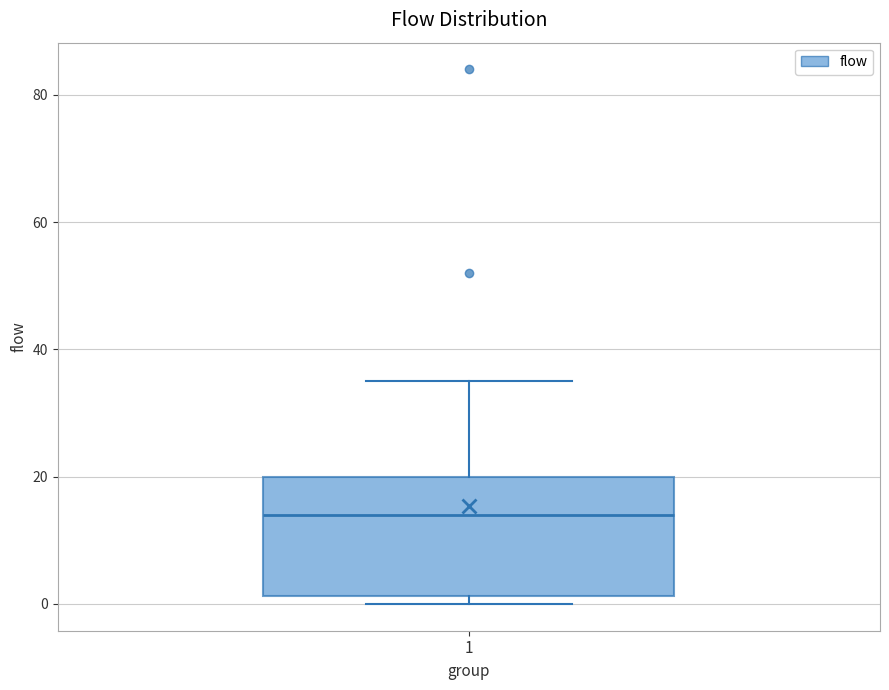

Where is the upper edge of the box at x = 1 on the y-axis? The values are not printed on the chart, so give them approximately, as read against the axis.

20